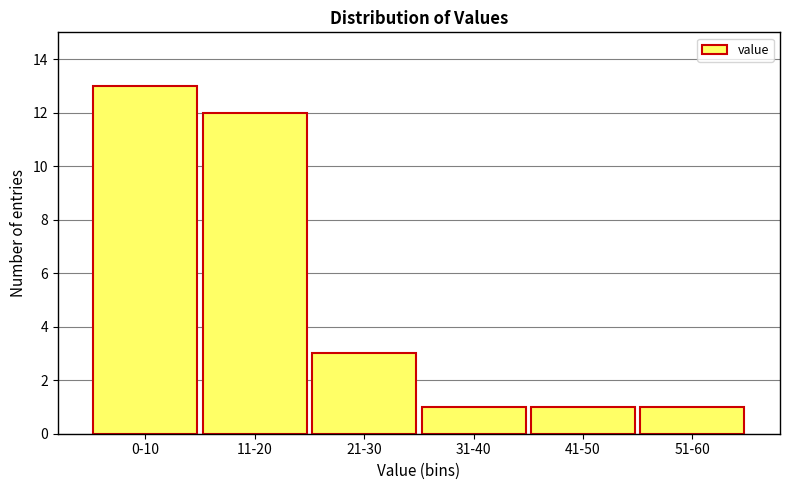

Reading right to left, list all the values displayed in this chart.

51-60=1	41-50=1	31-40=1	21-30=3	11-20=12	0-10=13